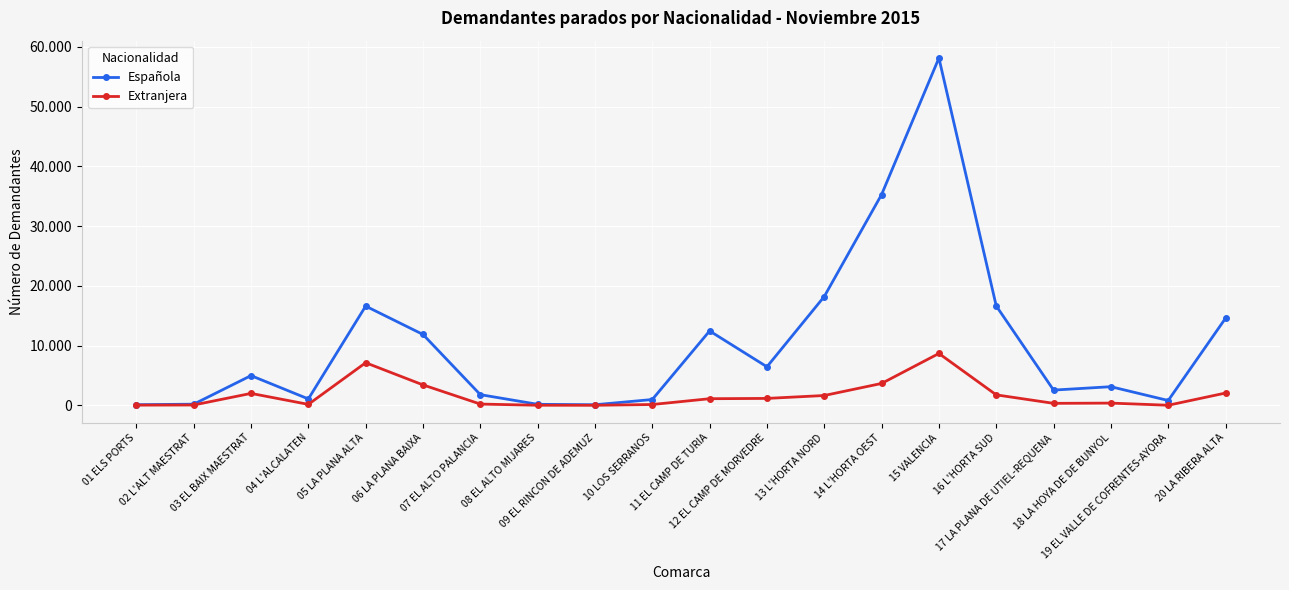

What are all the series names shown in the legend?

Española, Extranjera